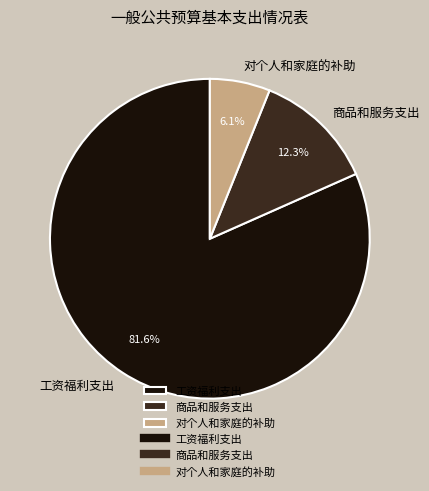

To the nearest percent, what is the combined percentage of 对个人和家庭的补助 and 商品和服务支出?

18%